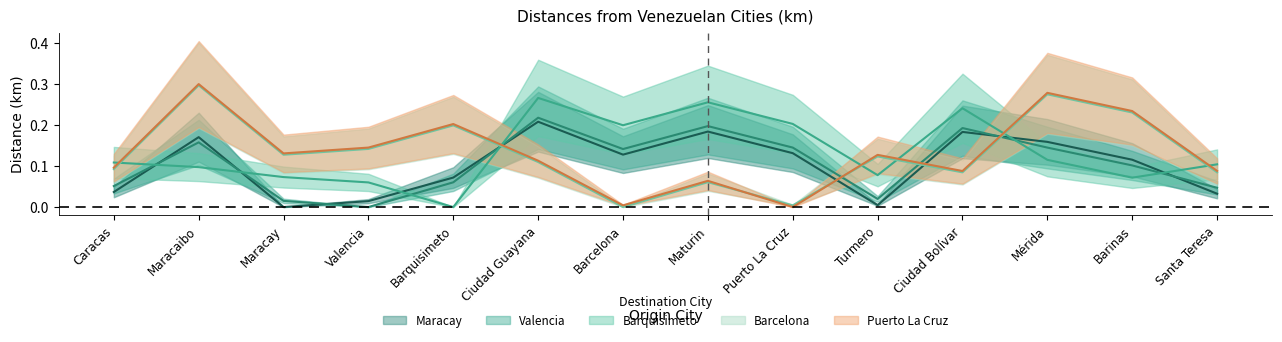

At which label does Valencia reach its peak?

Ciudad Guayana